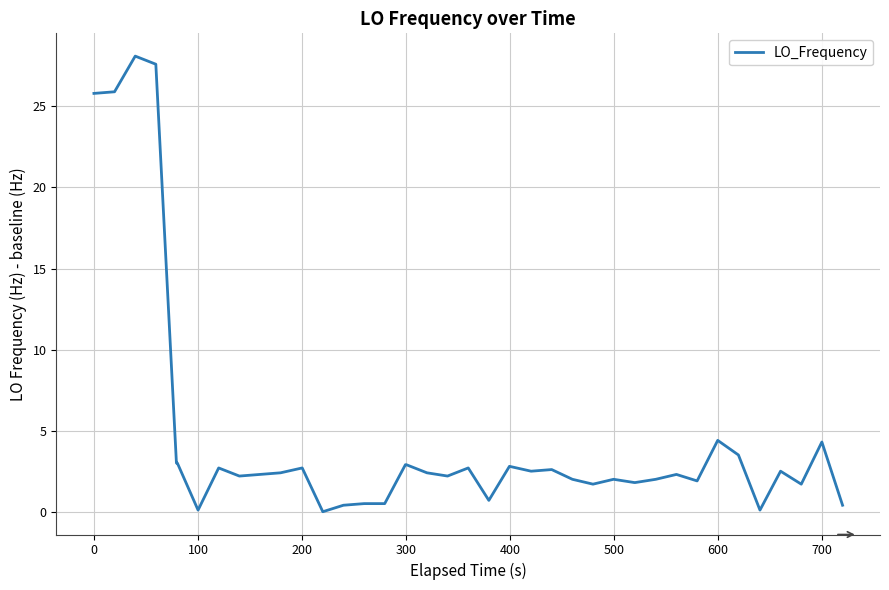

What is the difference between the maximum and minimum values?

28.1